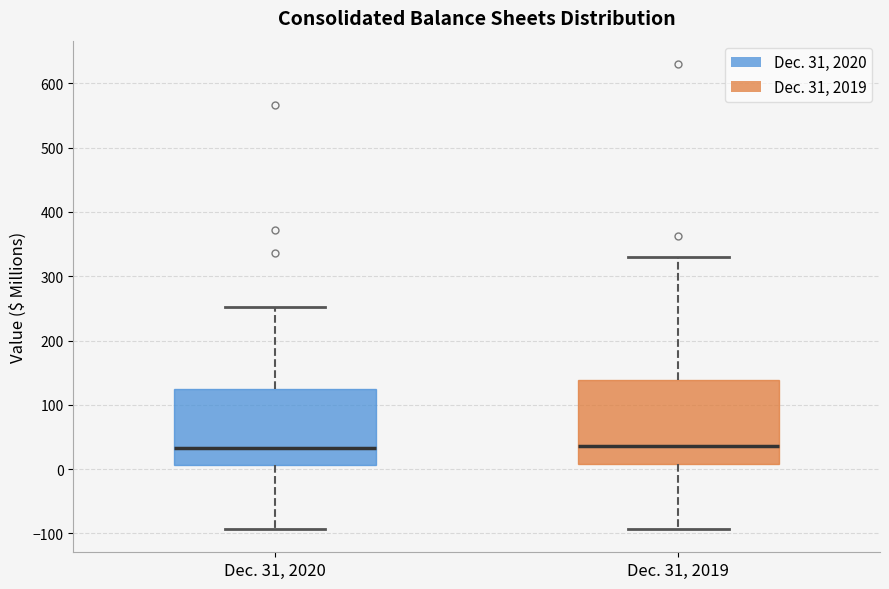

Where is the upper edge of the box for Dec. 31, 2020 on the y-axis? The values are not printed on the chart, so give them approximately, as read against the axis.

120